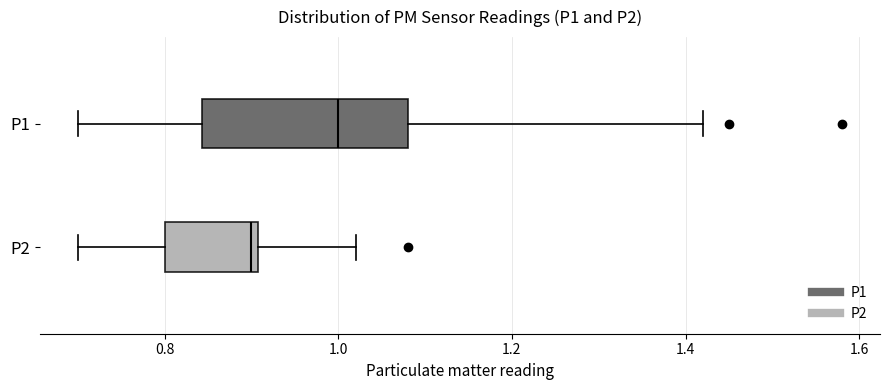

Which box is the widest, from its left edge to its right edge?

P1